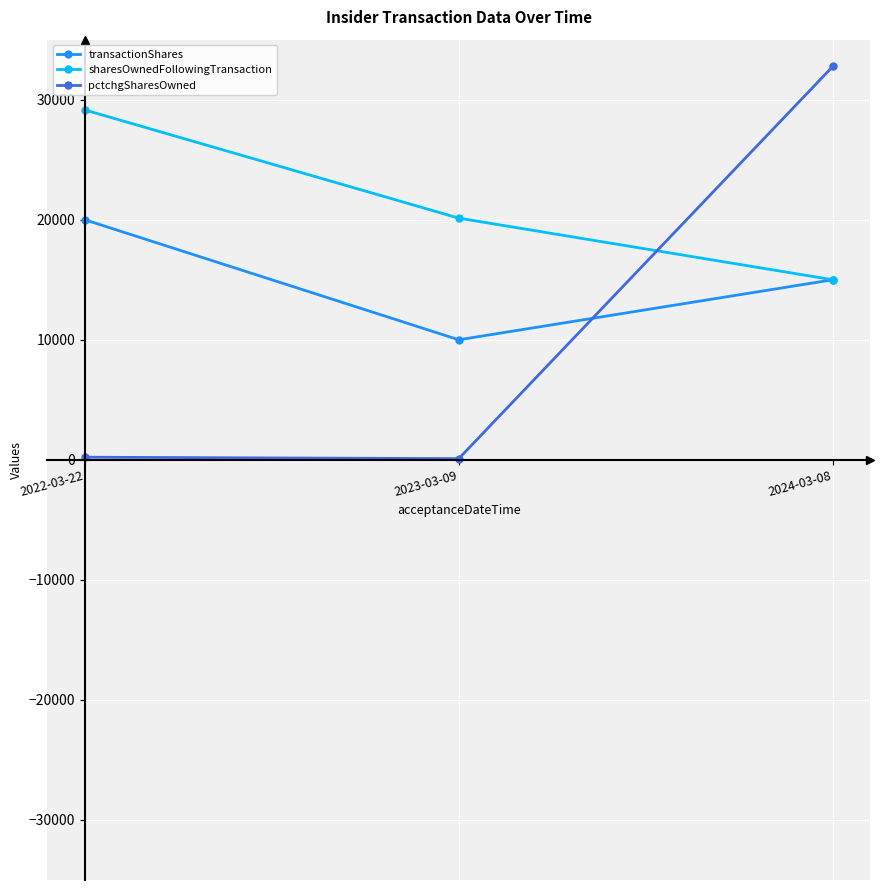

What is the sum of all pctchgSharesOwned values?

33085